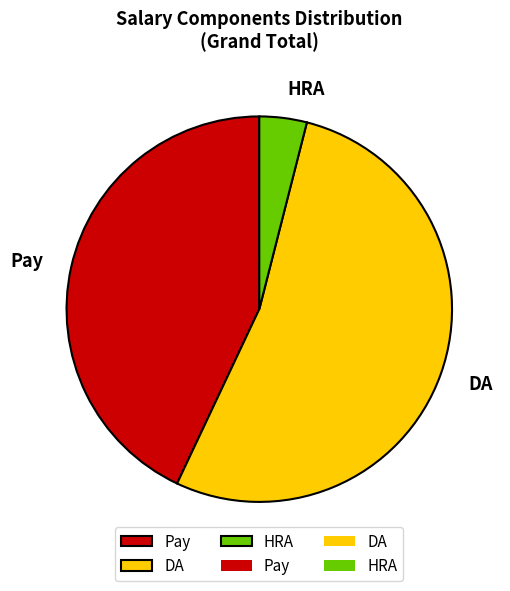

Rank the categories by value from lowest to highest.

HRA, Pay, DA